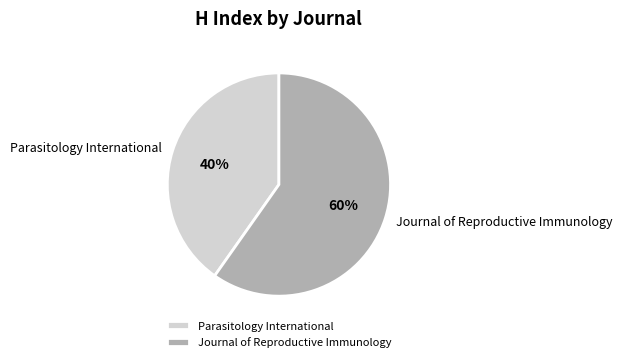

Rank the categories by value from highest to lowest.

Journal of Reproductive Immunology, Parasitology International